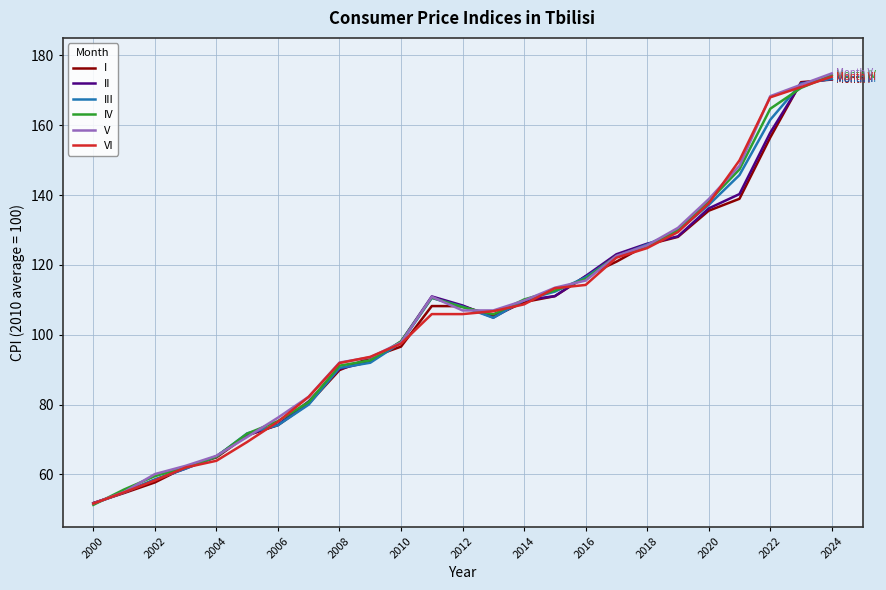

What is the maximum value shown in the chart?

174.8